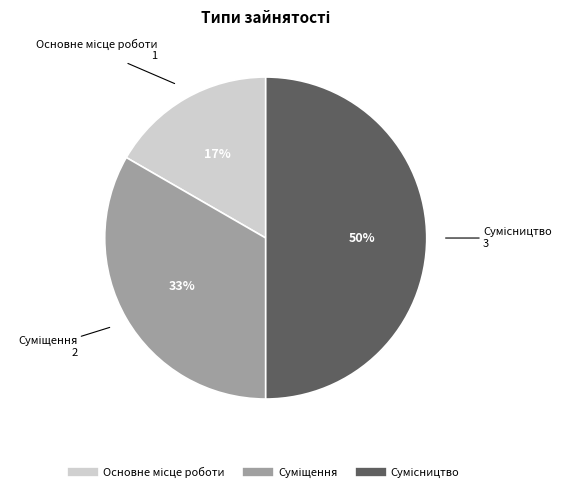

To the nearest percent, what is the average slice percentage?

33%